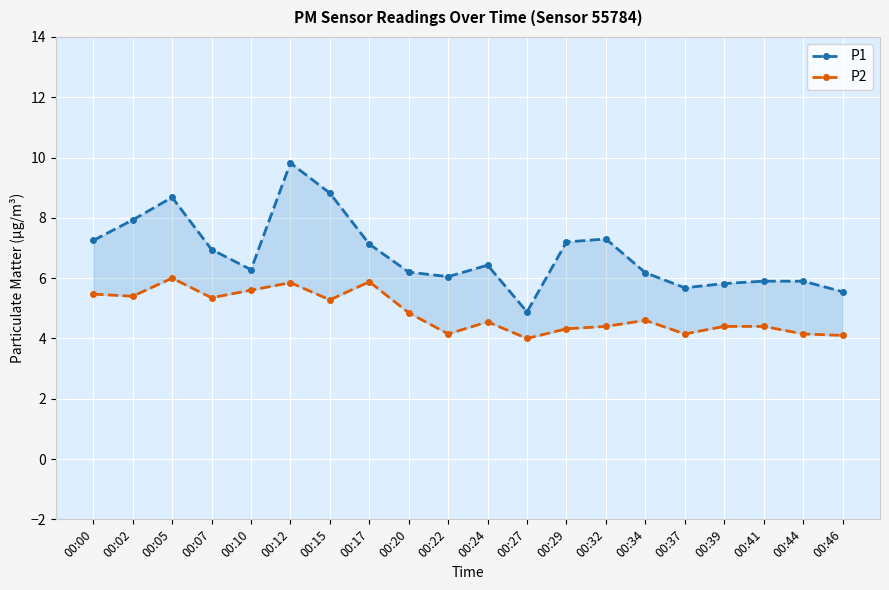

True or false: P1 and P2 cross at least once.

False